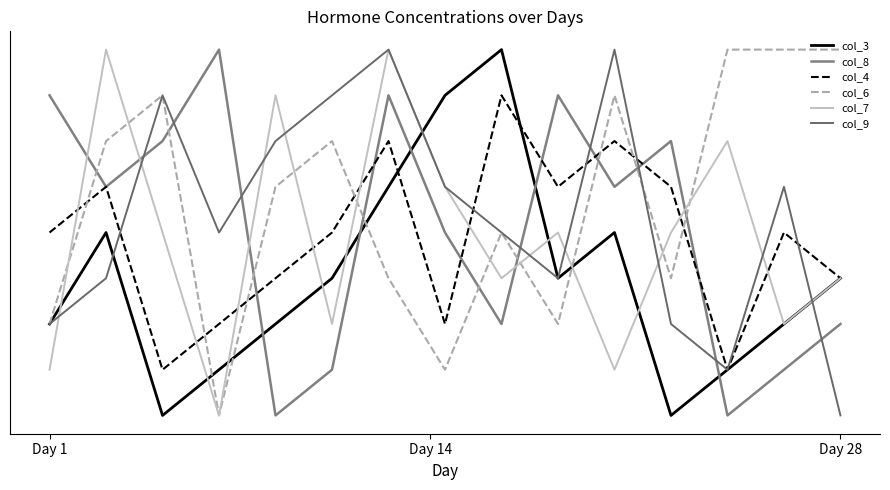

Does the chart have visible grid lines?

No